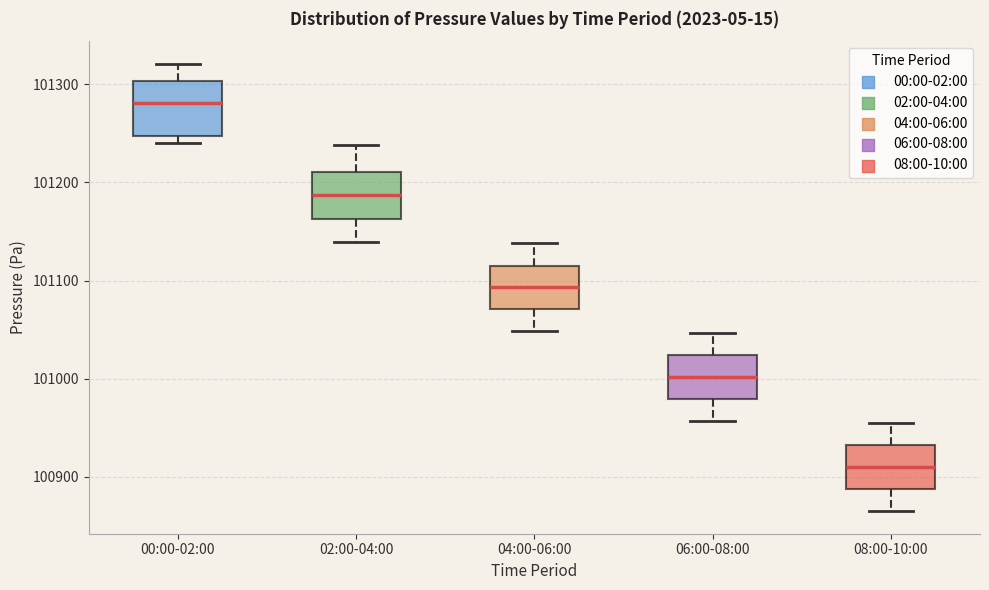

Reading left to right, transcribe this box plot: for each box, give where its median line is, the range the box spans, and where its two whiskers end, as read against the y-axis. The values are not printed on the chart, so give them approximately, as read against the axis.

00:00-02:00: median 101280, box 101250 to 101300, whiskers 101240 to 101320
02:00-04:00: median 101190, box 101160 to 101210, whiskers 101140 to 101240
04:00-06:00: median 101090, box 101070 to 101120, whiskers 101050 to 101140
06:00-08:00: median 101000, box 100980 to 101020, whiskers 100960 to 101050
08:00-10:00: median 100910, box 100890 to 100930, whiskers 100860 to 100950